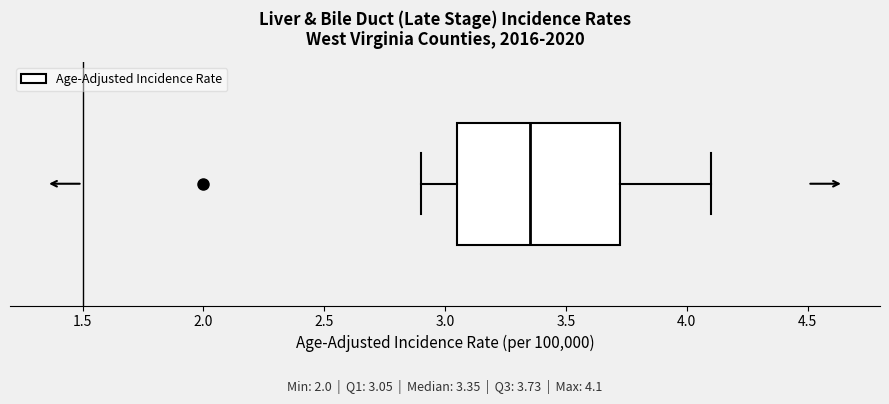

Read this box plot against the x-axis: the position of the median line, the range covered by the box, and the ends of both whiskers. The values are not printed on the chart, so give them approximately, as read against the axis.

median 3.35, box 3.05 to 3.75, whiskers 2.90 to 4.10